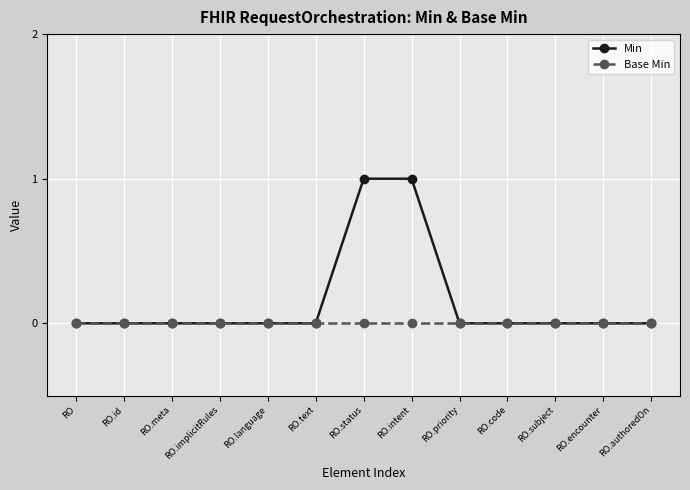

How many lines are shown in the chart?

2